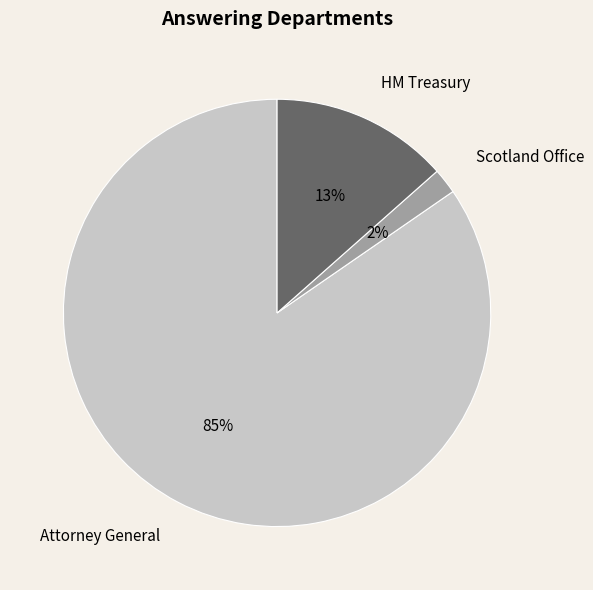

Between Scotland Office and Attorney General, which is larger?

Attorney General